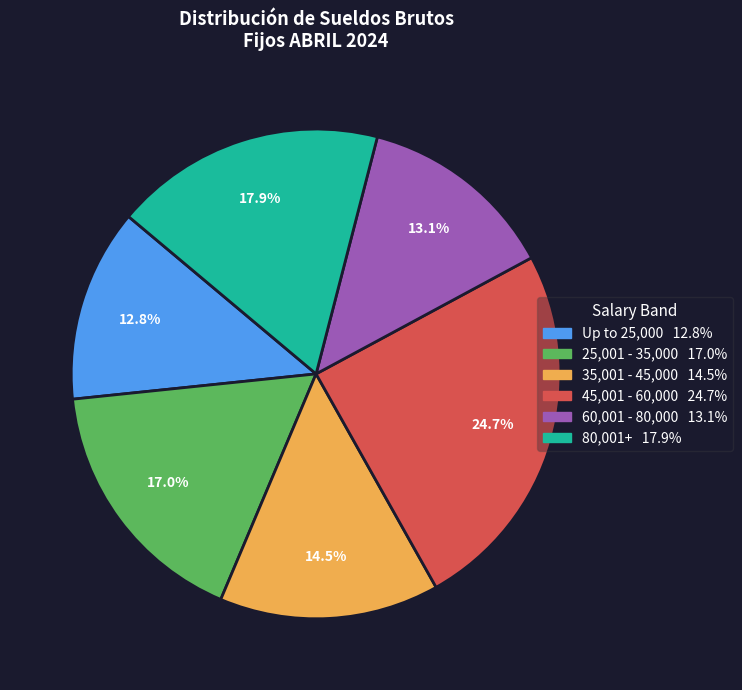

Does any single category account for the majority?

No